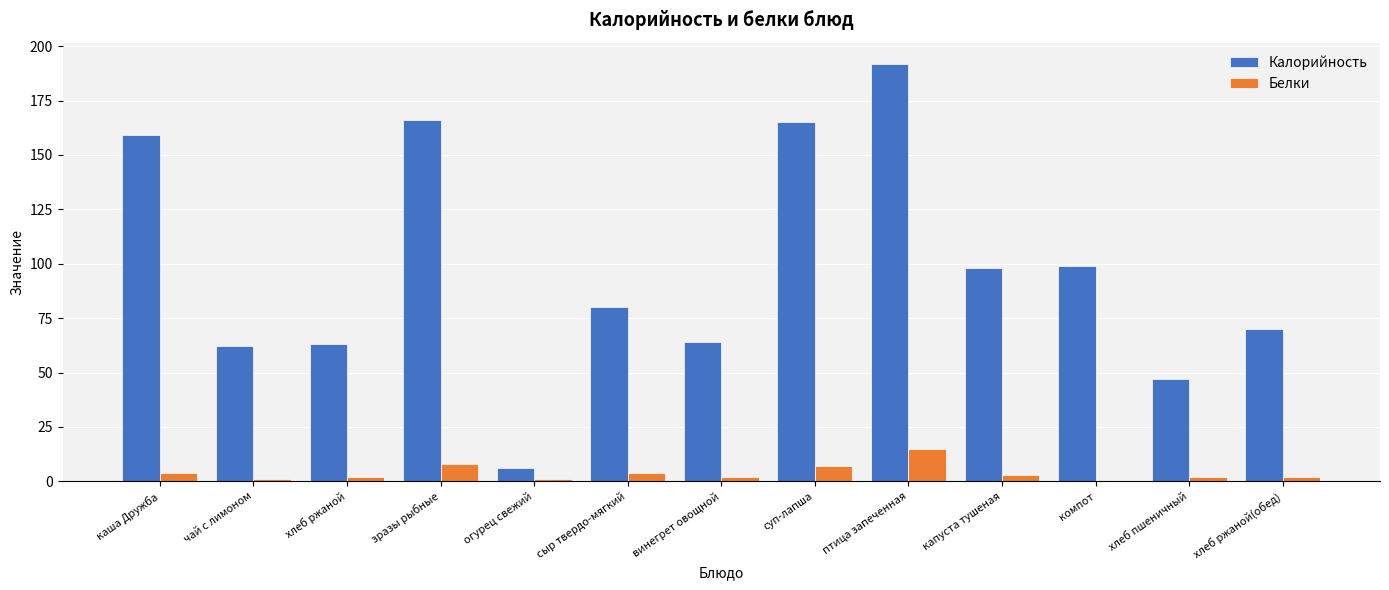

Which series has the largest total across all categories?

Калорийность